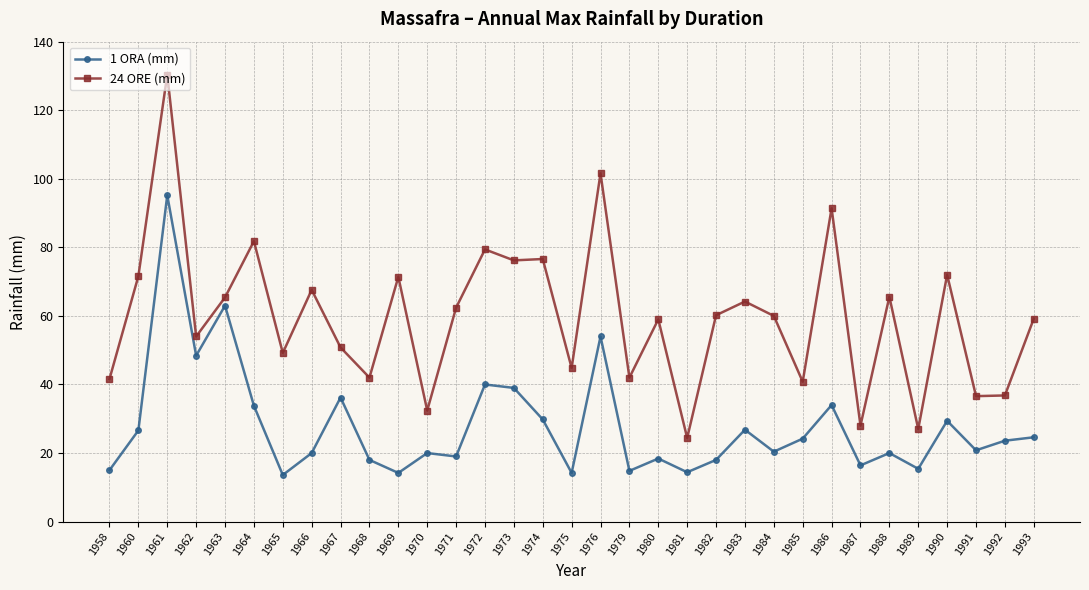

What is the value of the 1 ORA (mm) point at the 15th from the left?

39.0